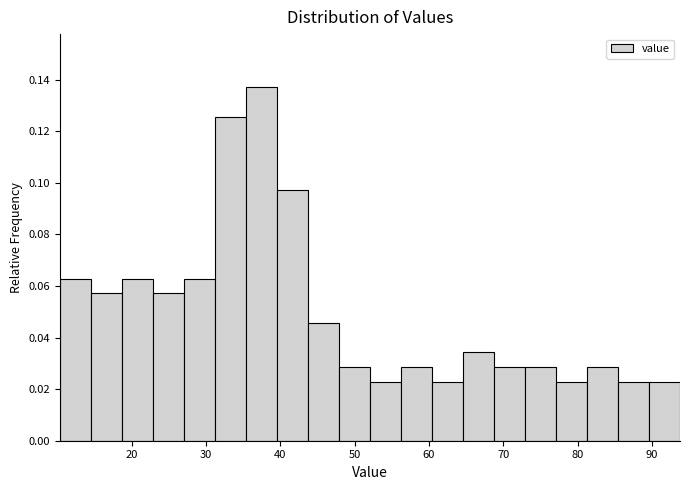

Reading left to right, list every bar in this chart as the range it spans on the x-axis followed by its height. Neither the bar edges nor the heights are printed on the chart, so give them approximately, as read against the axes.

10 to 14: 0.062
14 to 19: 0.058
19 to 23: 0.062
23 to 27: 0.058
27 to 31: 0.062
31 to 35: 0.126
35 to 40: 0.138
40 to 44: 0.098
44 to 48: 0.046
48 to 52: 0.028
52 to 56: 0.022
56 to 60: 0.028
60 to 65: 0.022
65 to 69: 0.034
69 to 73: 0.028
73 to 77: 0.028
77 to 81: 0.022
81 to 85: 0.028
85 to 90: 0.022
90 to 94: 0.022